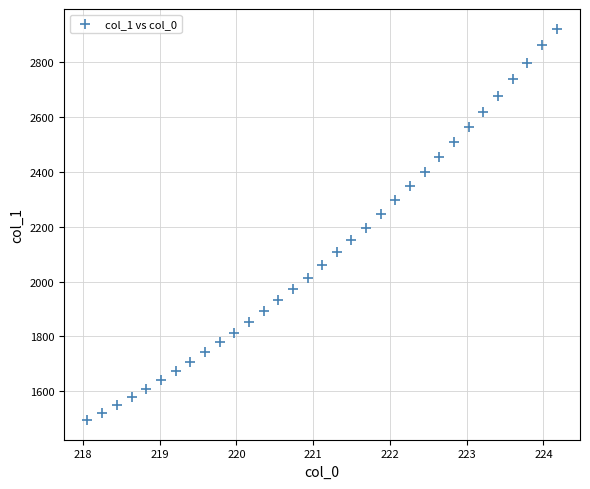

What is the range of X values (max minus min)?

6.1